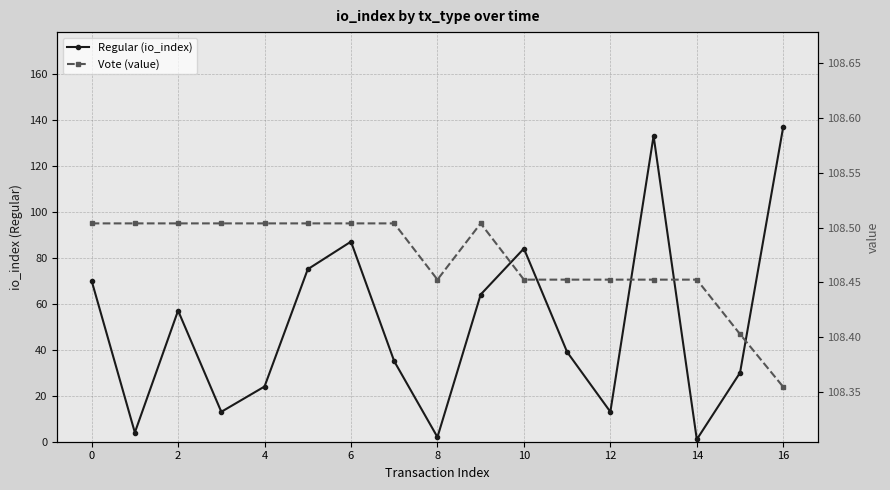

List the series in order of their overall mean, lowest first.

Regular (io_index), Vote (value)